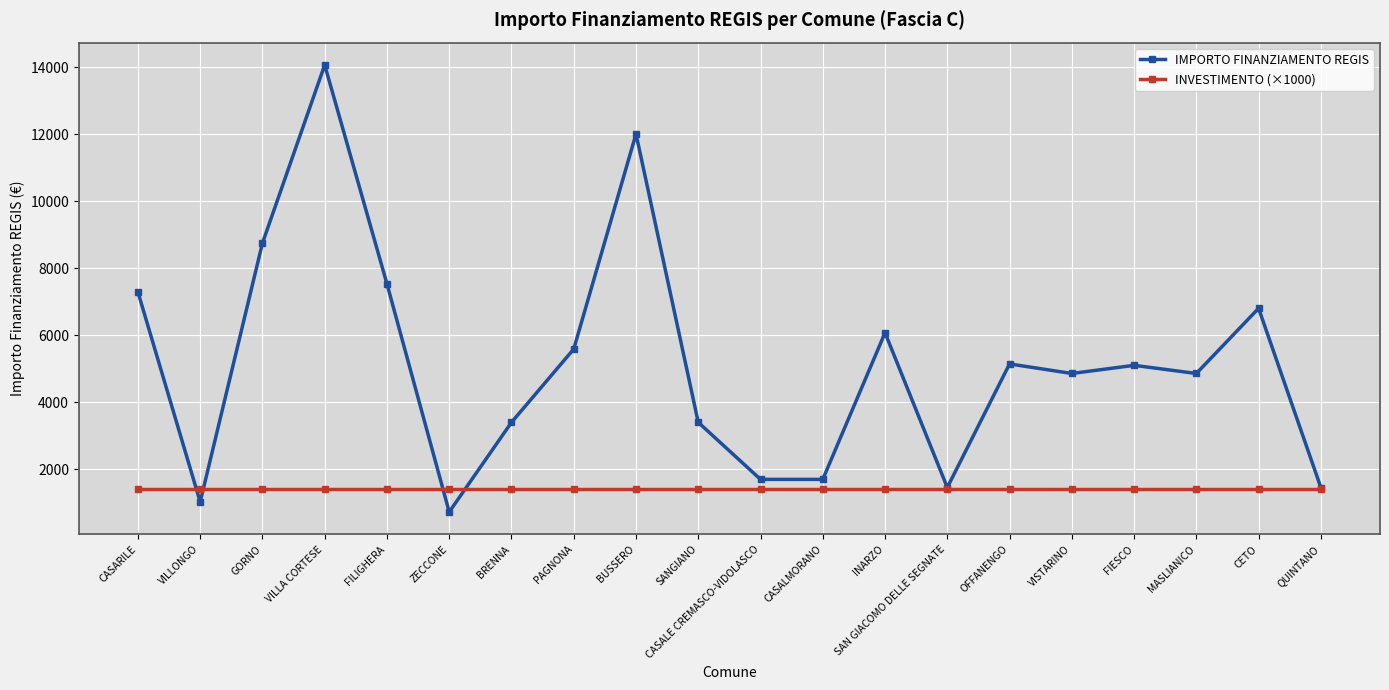

What is the value of the IMPORTO FINANZIAMENTO REGIS point at the 11th from the left?

1701